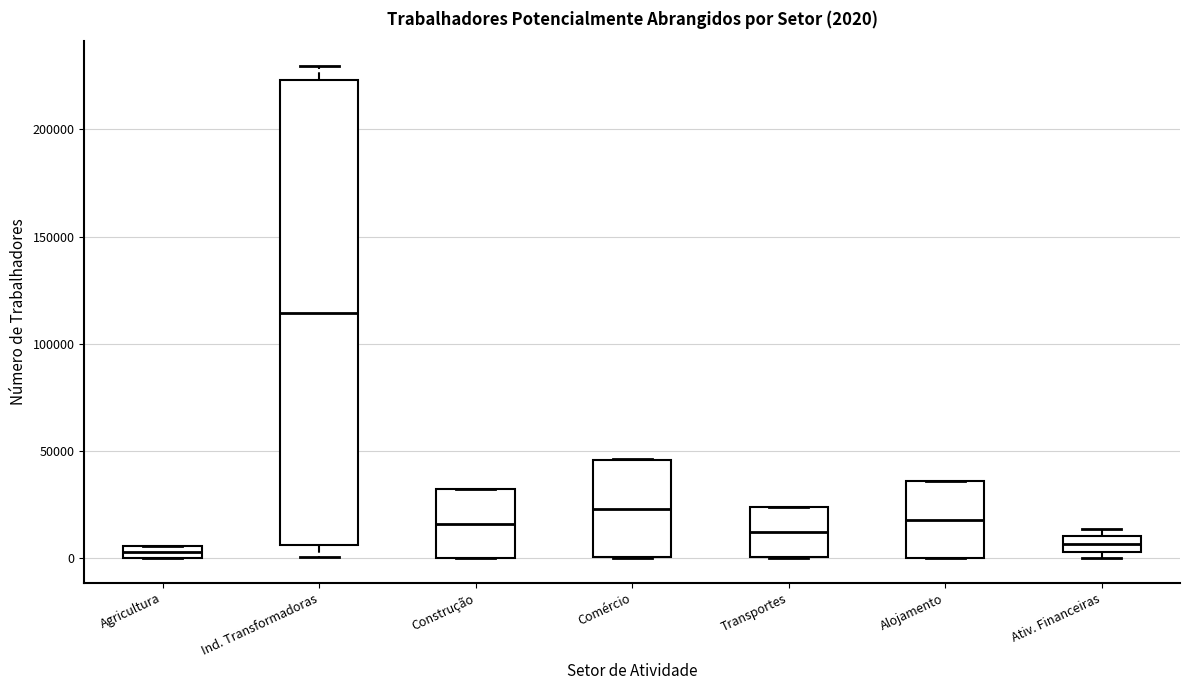

Which box is the tallest, from its lower edge to its upper edge?

Ind. Transformadoras